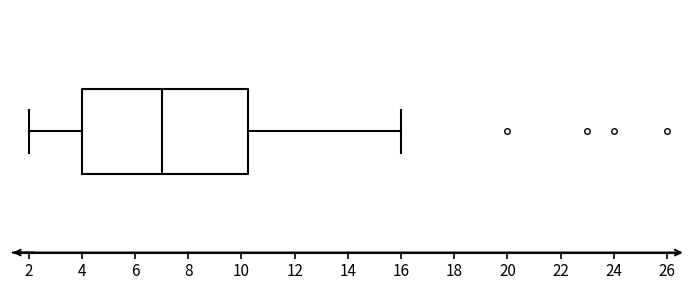

Read this box plot against the x-axis: the position of the median line, the range covered by the box, and the ends of both whiskers. The values are not printed on the chart, so give them approximately, as read against the axis.

median 7.0, box 4.0 to 10.2, whiskers 2.0 to 16.0